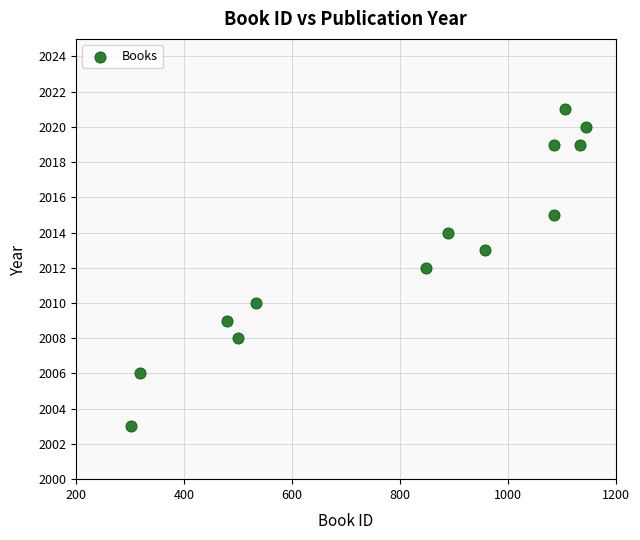

What is the range of Y values (max minus min)?

18